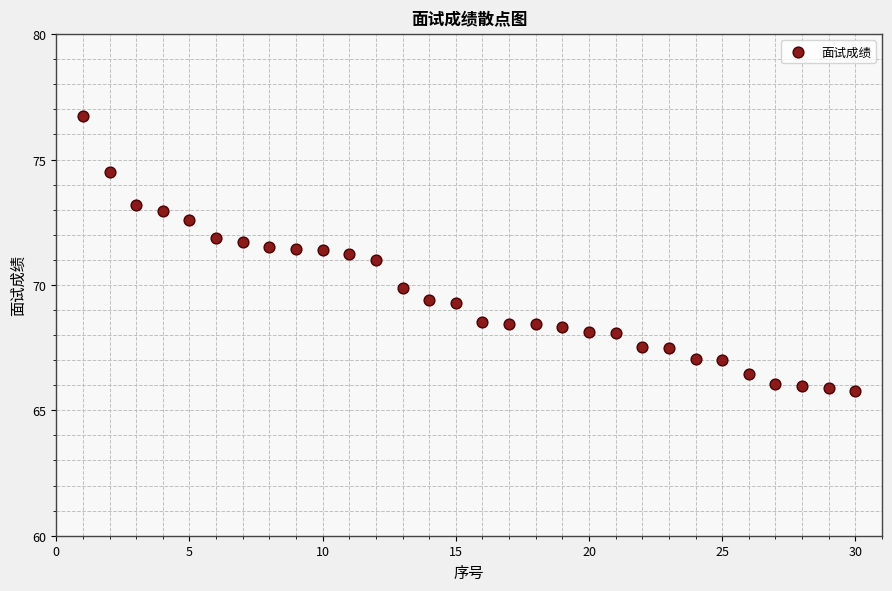

What is the range of X values (max minus min)?

29.0